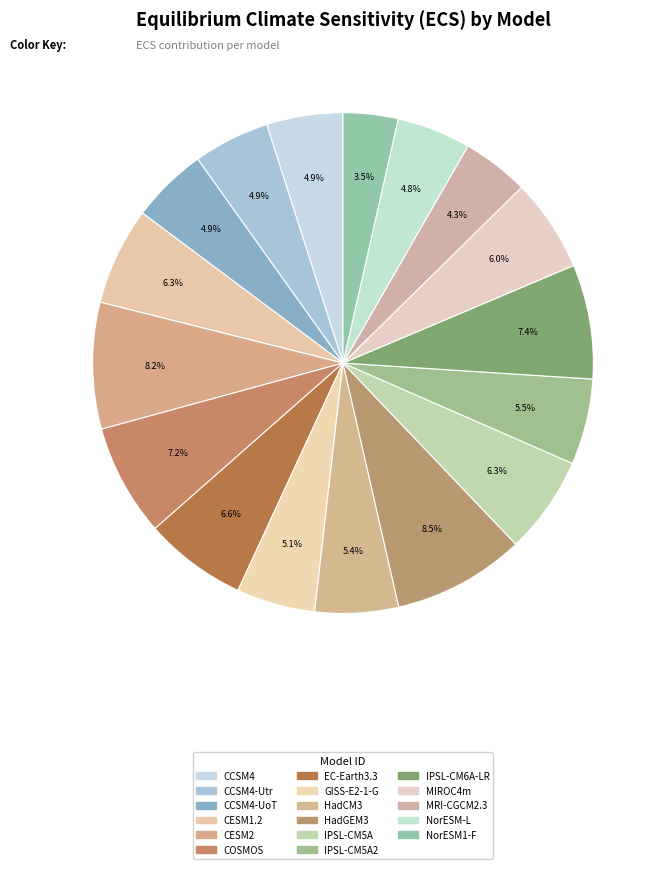

To the nearest percent, what percentage of the pie is EC-Earth3.3?

7%